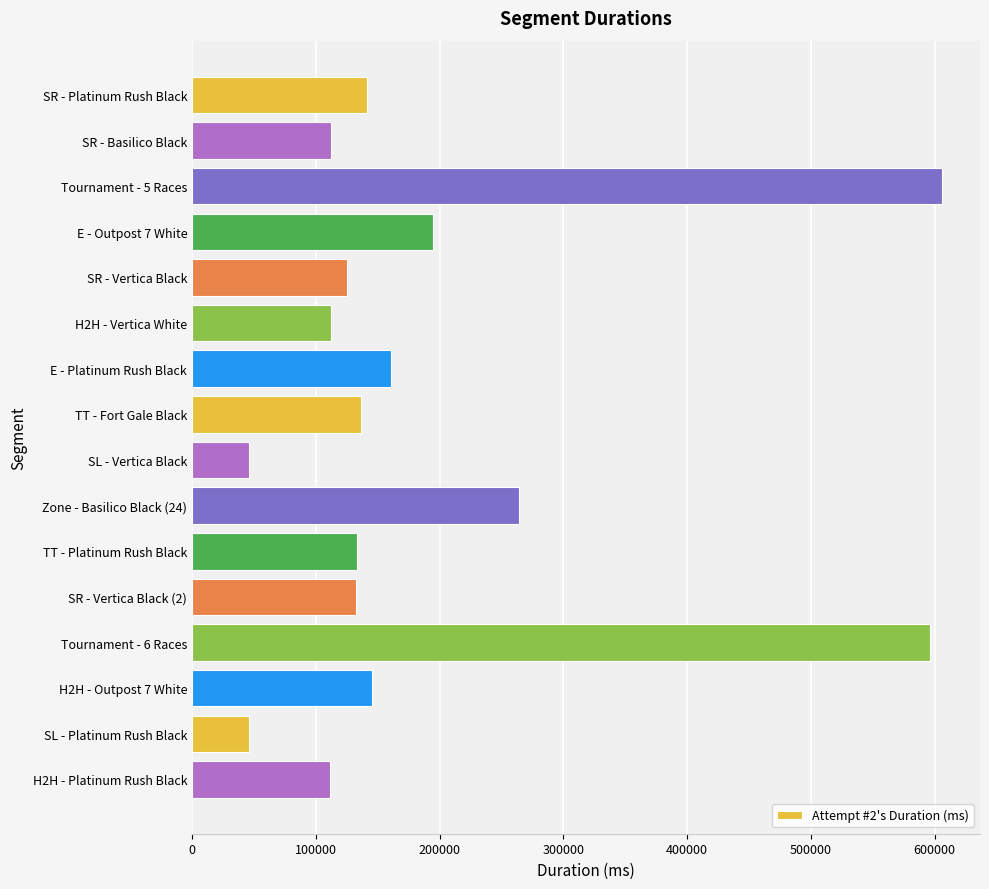

What is the maximum value shown in the chart?

606345